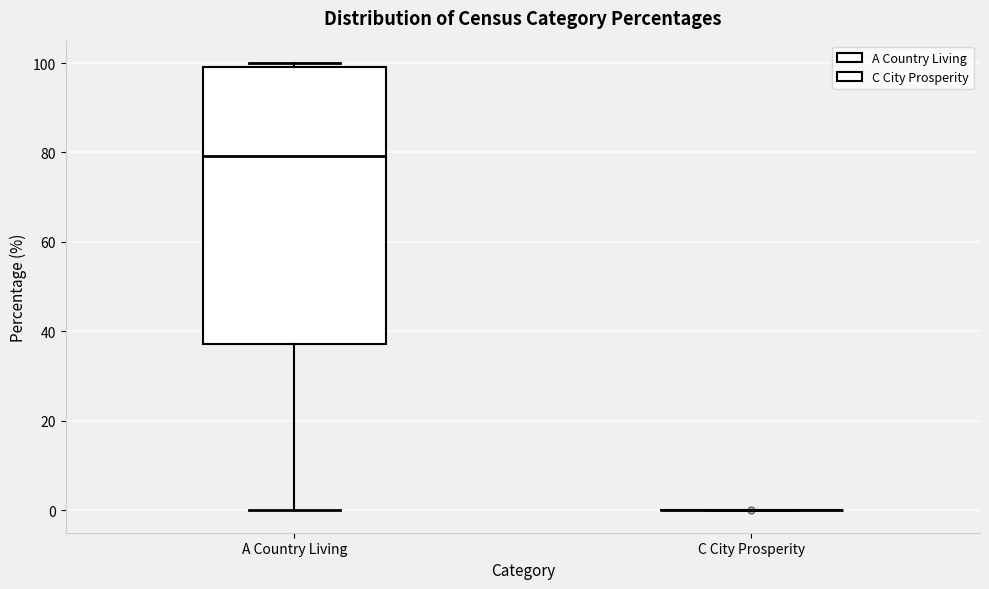

Which box is the tallest, from its lower edge to its upper edge?

A Country Living